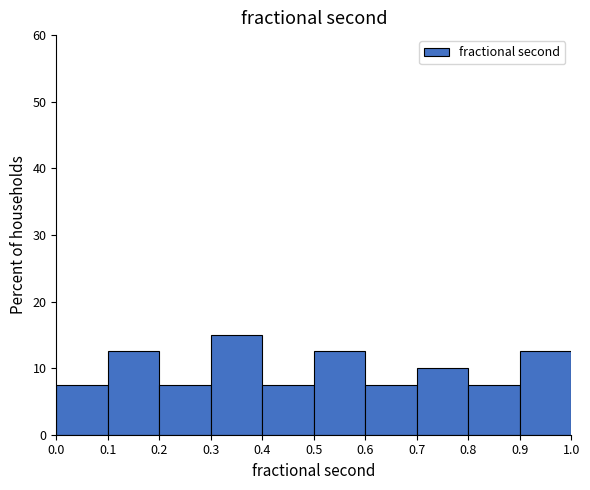

Reading left to right, transcribe this chart: for each bar, give the range it covers on the x-axis and its height. The values are not printed on the chart, so give them approximately, as read against the axis.

0.0 to 0.1: 8
0.1 to 0.2: 13
0.2 to 0.3: 8
0.3 to 0.4: 15
0.4 to 0.5: 8
0.5 to 0.6: 13
0.6 to 0.7: 8
0.7 to 0.8: 10
0.8 to 0.9: 8
0.9 to 1.0: 13